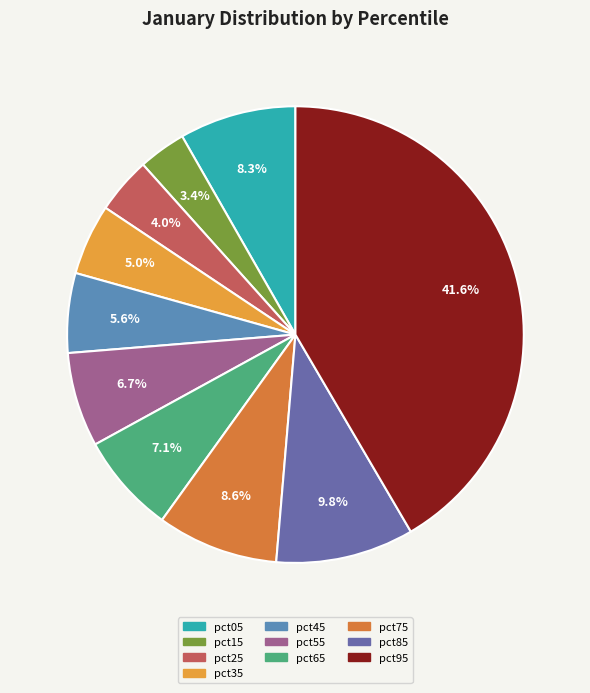

Is it true that pct75 is 9% of the pie?

True